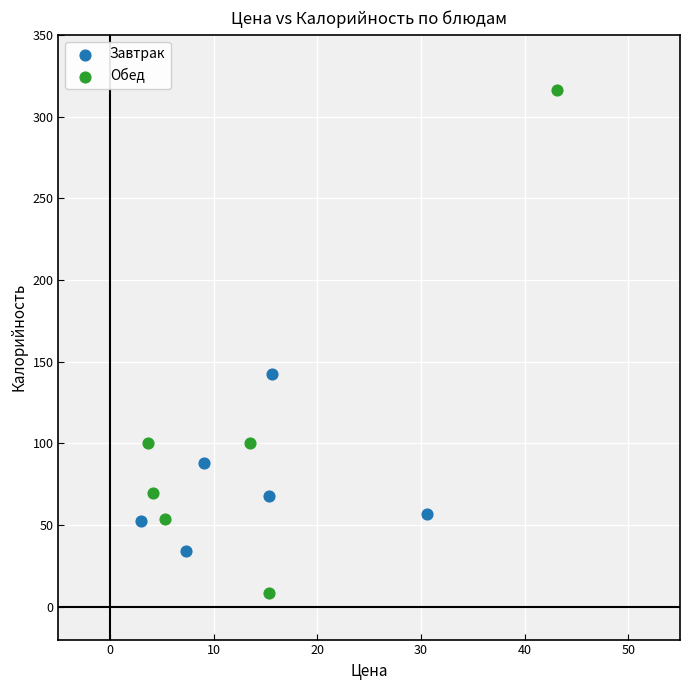

What are all the series names shown in the legend?

Завтрак, Обед